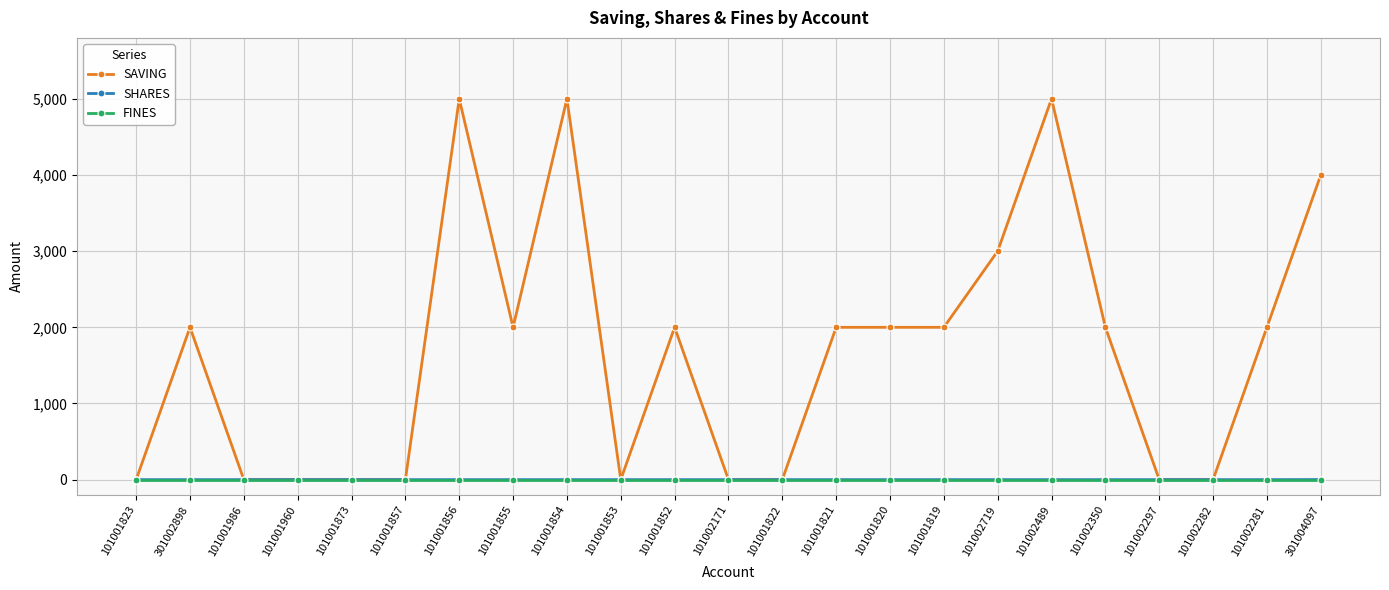

What is the maximum value shown in the chart?

5000